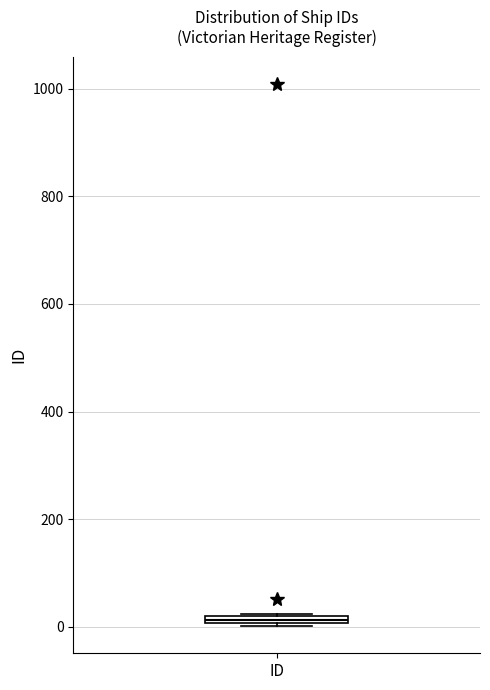

Where is the upper edge of the box for ID on the y-axis? The values are not printed on the chart, so give them approximately, as read against the axis.

20